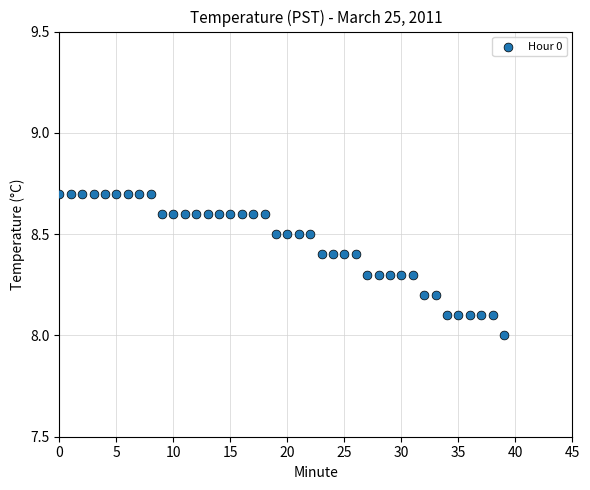

What is the range of Y values (max minus min)?

0.7